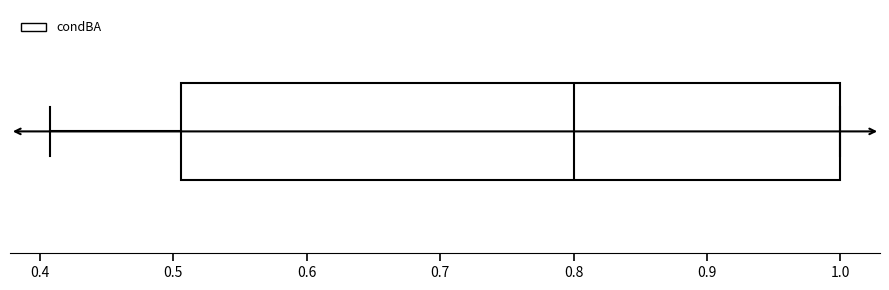

Transcribe this box plot: give where the median line is, the range the box spans, and where the two whiskers end, as read against the x-axis. The values are not printed on the chart, so give them approximately, as read against the axis.

median 0.80, box 0.51 to 1.00, whiskers 0.41 to 1.00